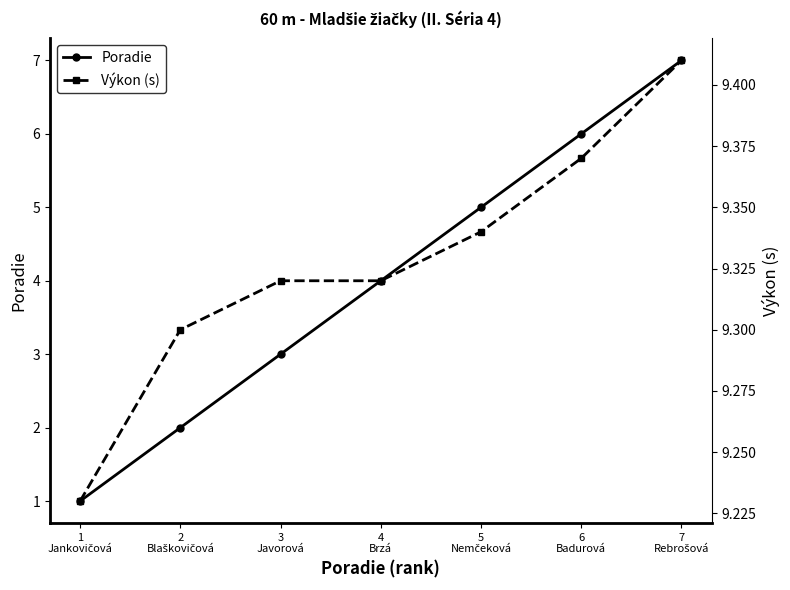

How many series are shown in this chart?

2